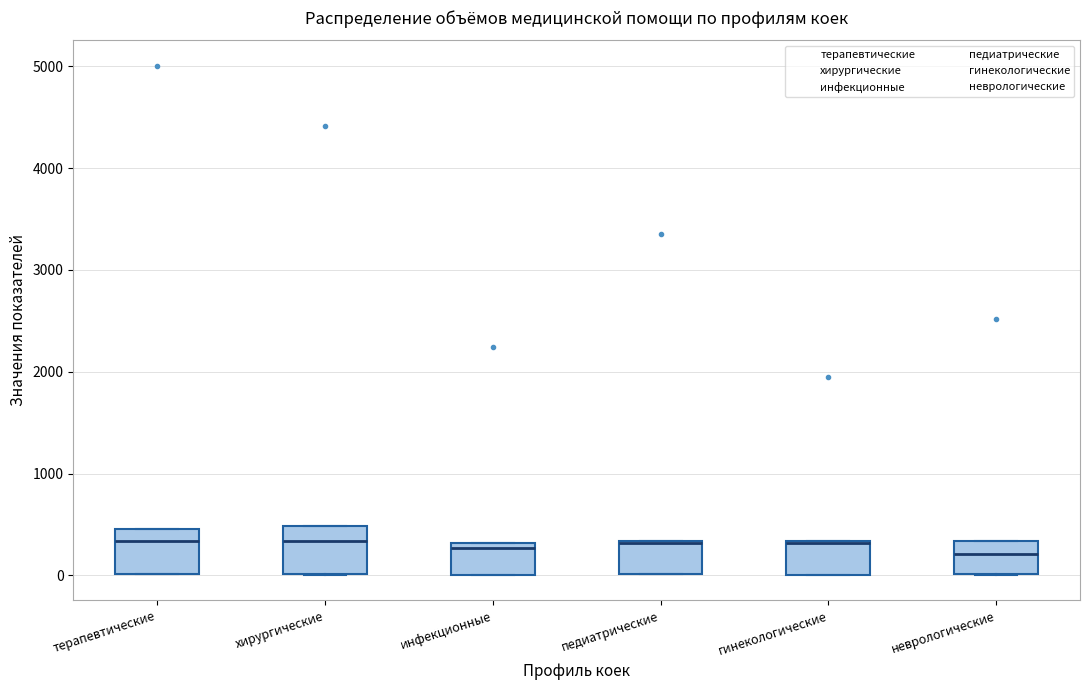

Reading left to right, read every box against the y-axis: the position of its median line, the range the box covers, and the ends of its whiskers. The values are not printed on the chart, so give them approximately, as read against the axis.

терапевтические: median 300, box 0 to 500, whiskers 0 to 500
хирургические: median 300, box 0 to 500, whiskers 0 to 500
инфекционные: median 300 (just below the box's upper edge), box 0 to 300, whiskers 0 to 300
педиатрические: median 300 (drawn on the box's upper edge), box 0 to 300, whiskers 0 to 300
гинекологические: median 300 (drawn on the box's upper edge), box 0 to 300, whiskers 0 to 300
неврологические: median 200, box 0 to 300, whiskers 0 to 300